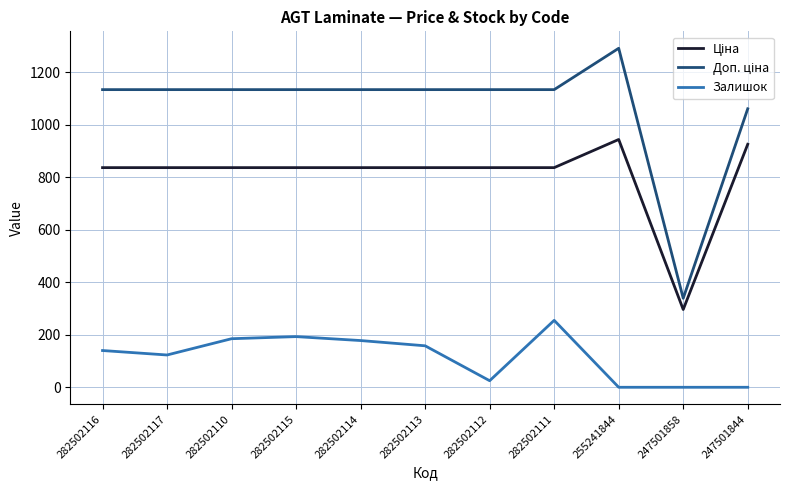

What is the greatest value displayed?

1291.3